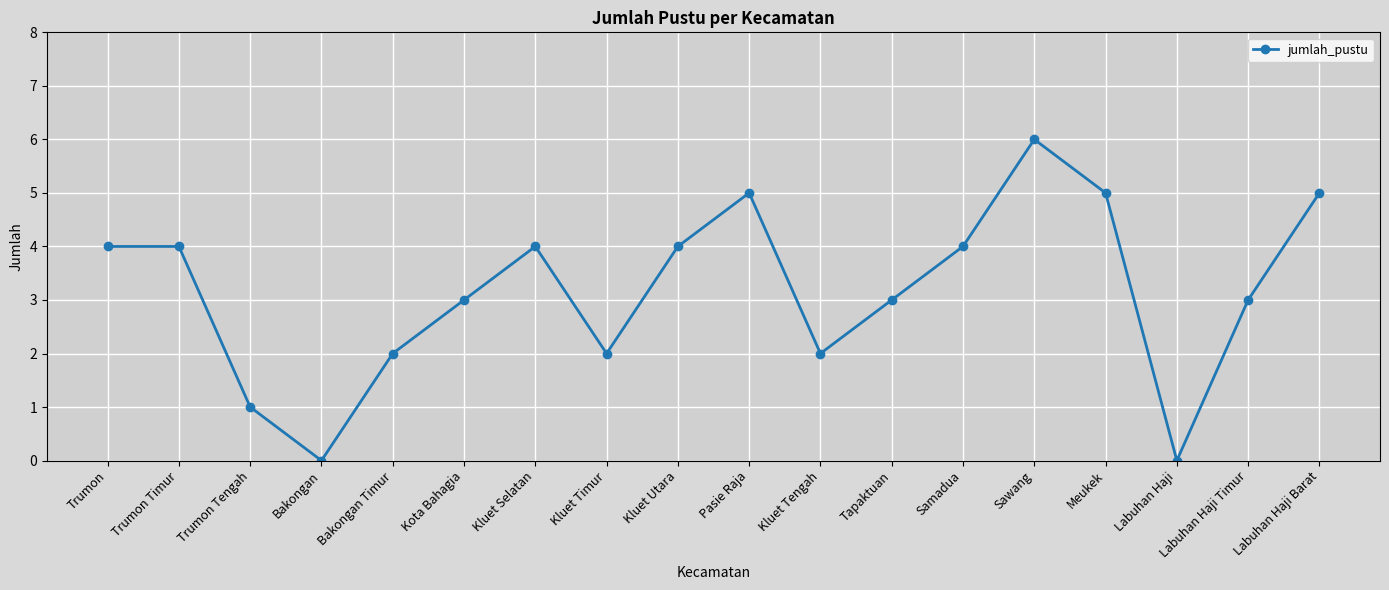

What is the label of the 10th point from the right?

Kluet Utara